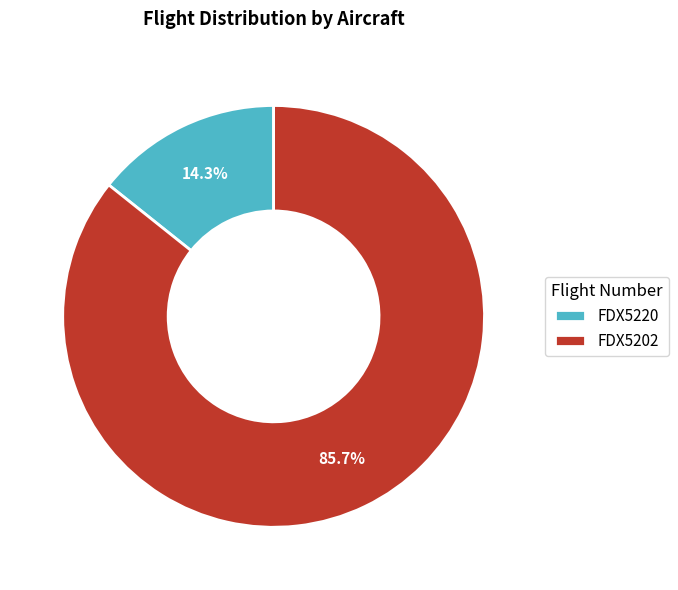

What is the ratio of the value at FDX5220 to the value at FDX5202?

0.2